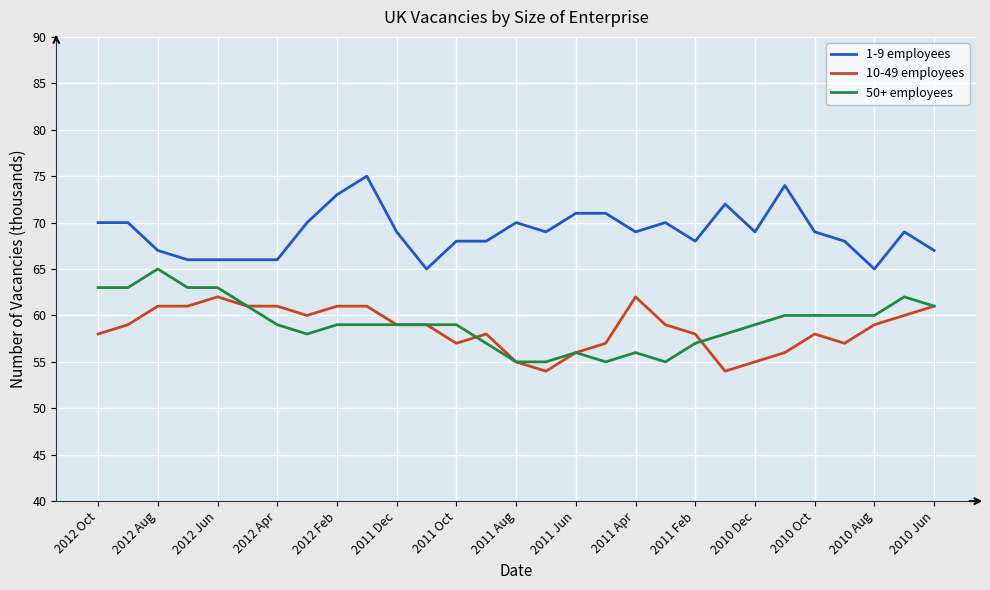

What is the average value of the 1-9 employees series?

69